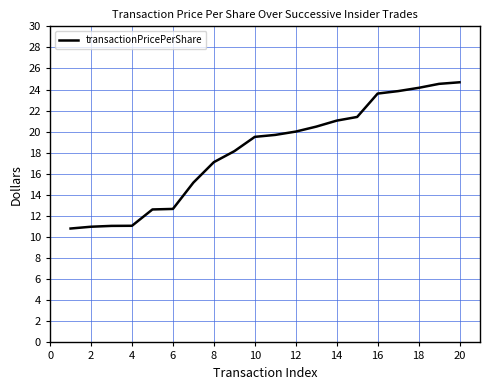

What is the greatest value displayed?

24.7